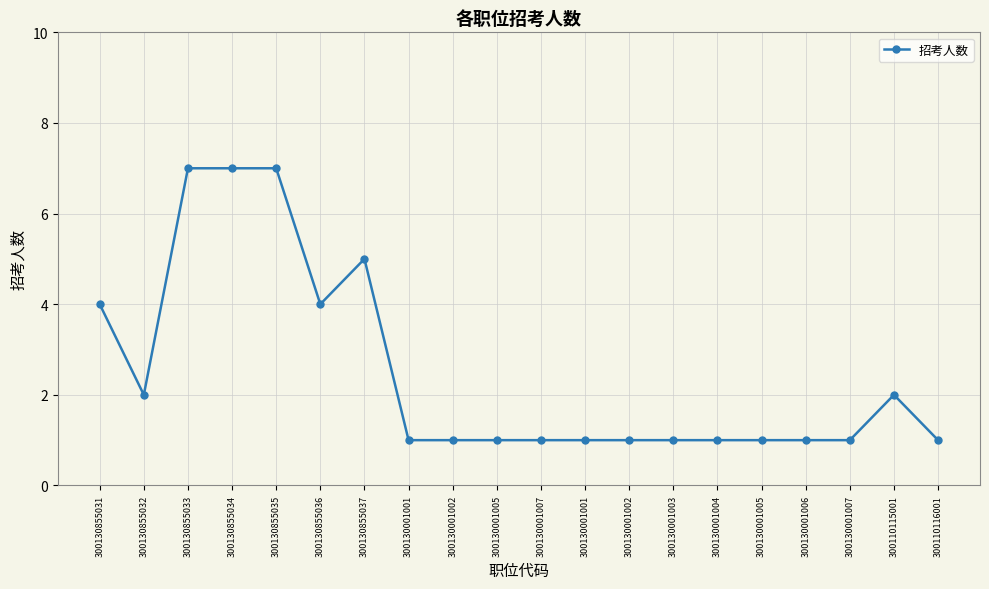

What is the sum of all values?

50